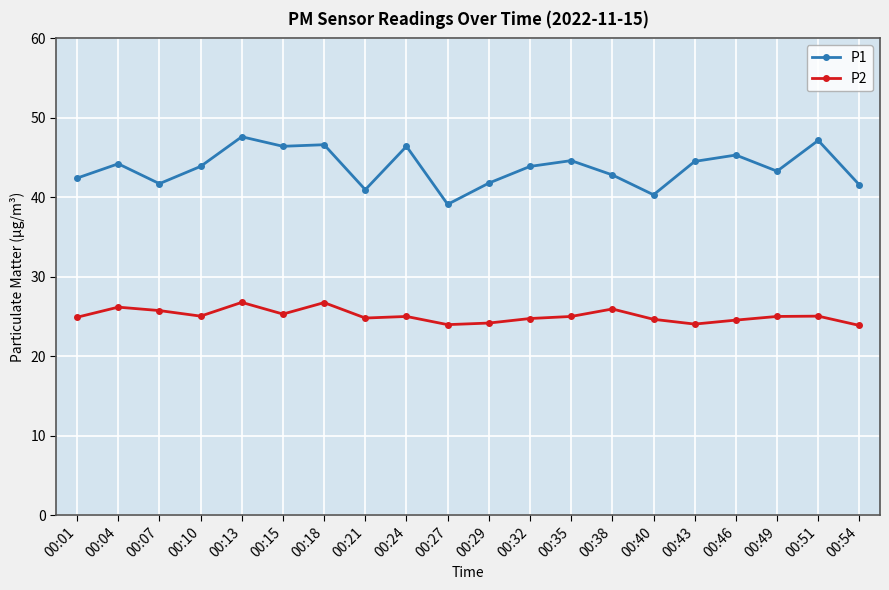

What is the difference between the highest and lowest values at 00:24?

21.4